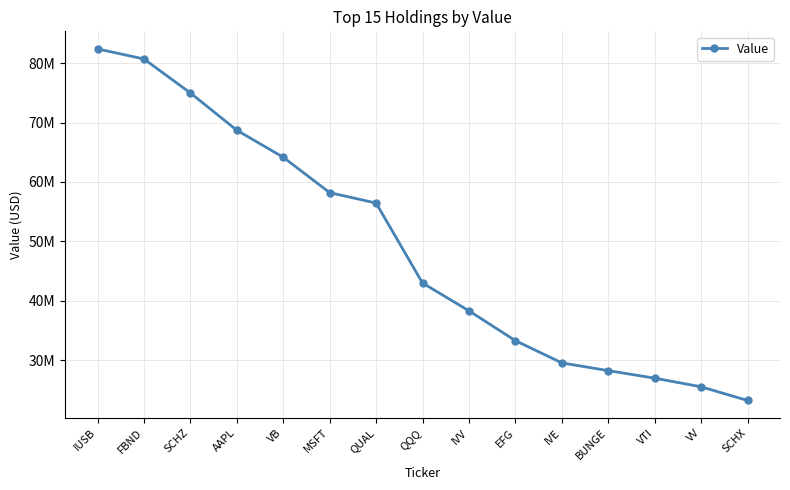

At which category does the chart reach its peak across all series?

IUSB